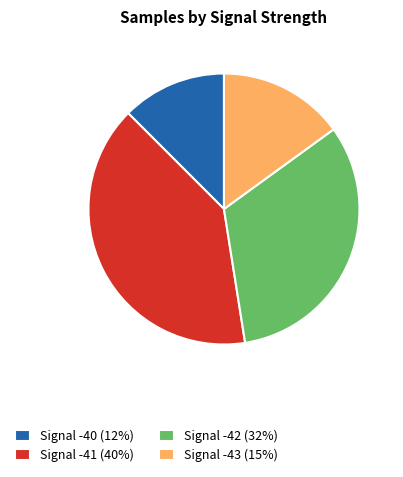

The Signal -43 (15%) slice represents 15% of the pie. True or false?

True